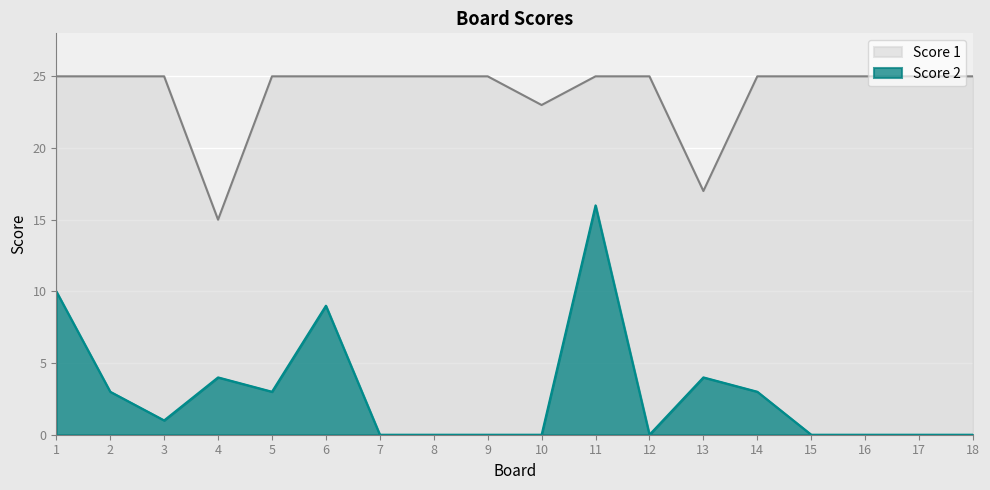

How many data points does each series have?

18